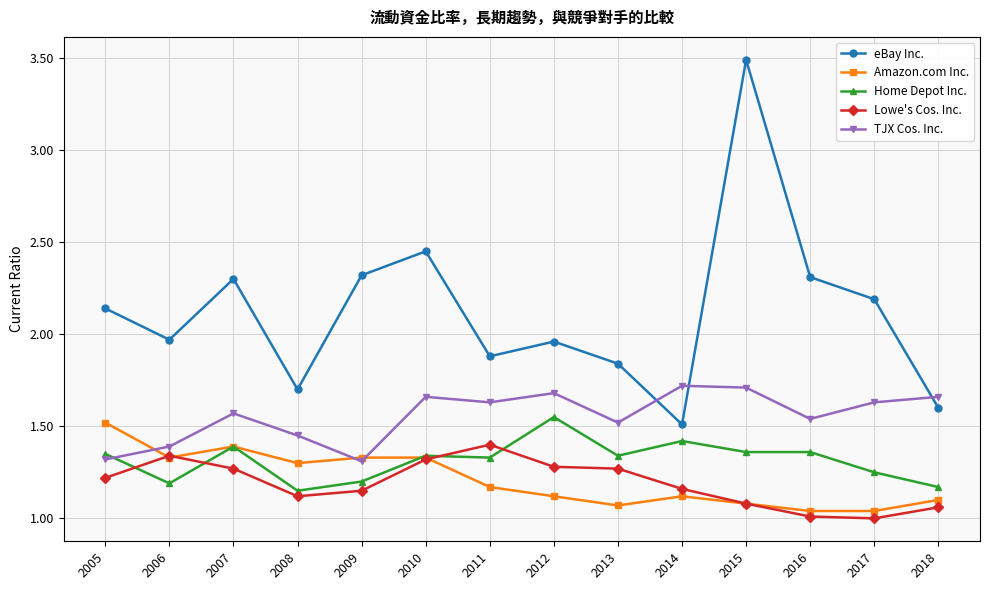

After their last crossing, which series has the higher values: Home Depot Inc. or TJX Cos. Inc.?

TJX Cos. Inc.